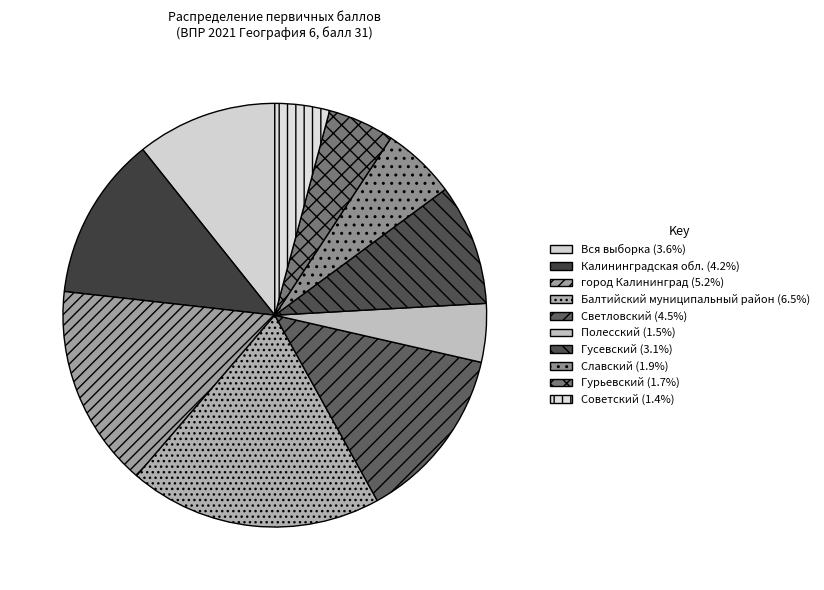

To the nearest percent, what percentage of the pie is Гусевский?

9%